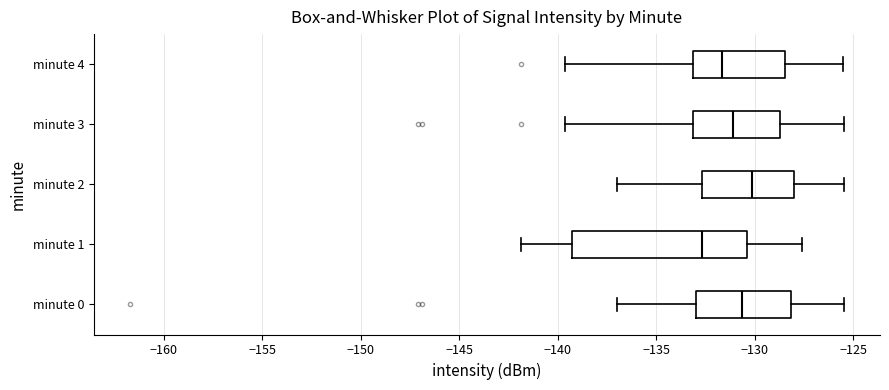

Which box's median line is the furthest to the right?

minute 2